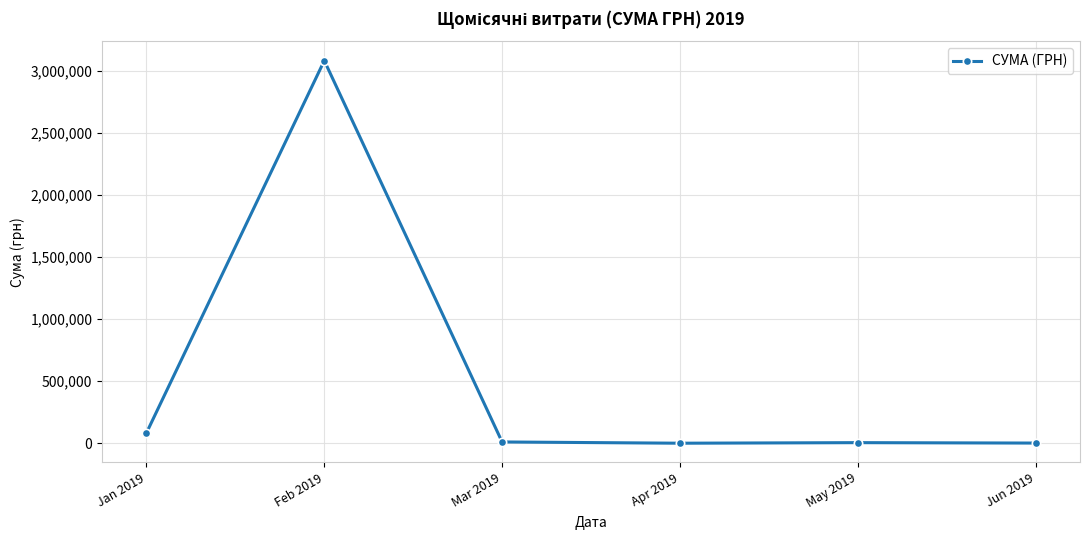

What is the change in value from Feb 2019 to May 2019?

-3078774.9